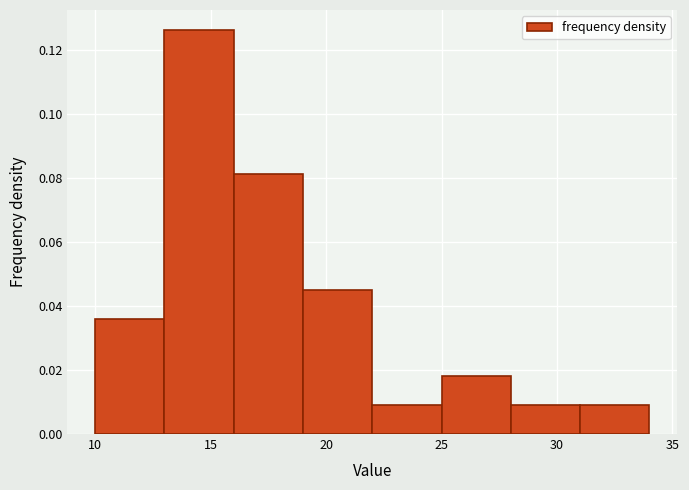

Reading left to right, list every bar in this chart as the range it spans on the x-axis followed by its height. The values are not printed on the chart, so give them approximately, as read against the axis.

10 to 13: 0.036
13 to 16: 0.126
16 to 19: 0.082
19 to 22: 0.046
22 to 25: 0.010
25 to 28: 0.018
28 to 31: 0.010
31 to 34: 0.010